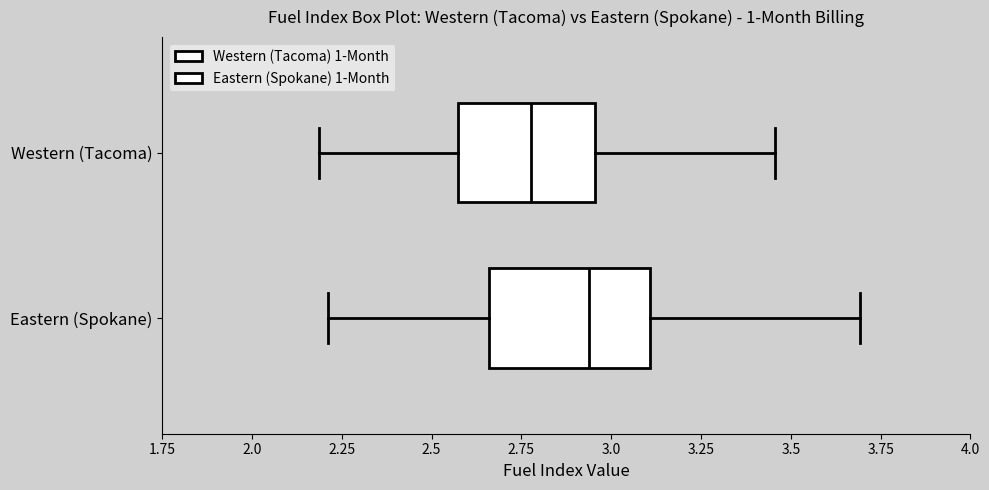

Reading bottom to top, transcribe this box plot: for each box, give where its median line is, the range the box spans, and where its two whiskers end, as read against the x-axis. The values are not printed on the chart, so give them approximately, as read against the axis.

Eastern (Spokane): median 2.95, box 2.65 to 3.10, whiskers 2.20 to 3.70
Western (Tacoma): median 2.80, box 2.55 to 2.95, whiskers 2.20 to 3.45